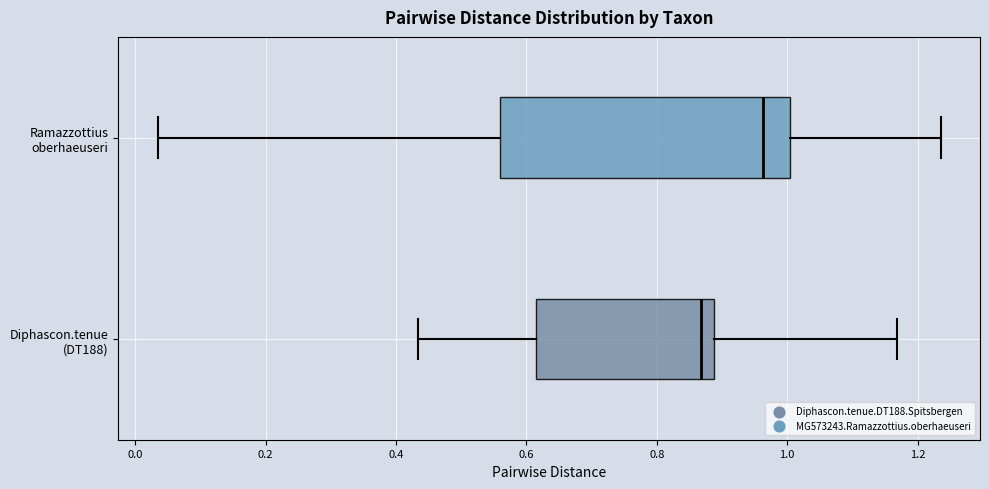

Where does the left whisker of the box for Ramazzottius oberhaeuseri end on the x-axis? The values are not printed on the chart, so give them approximately, as read against the axis.

0.04